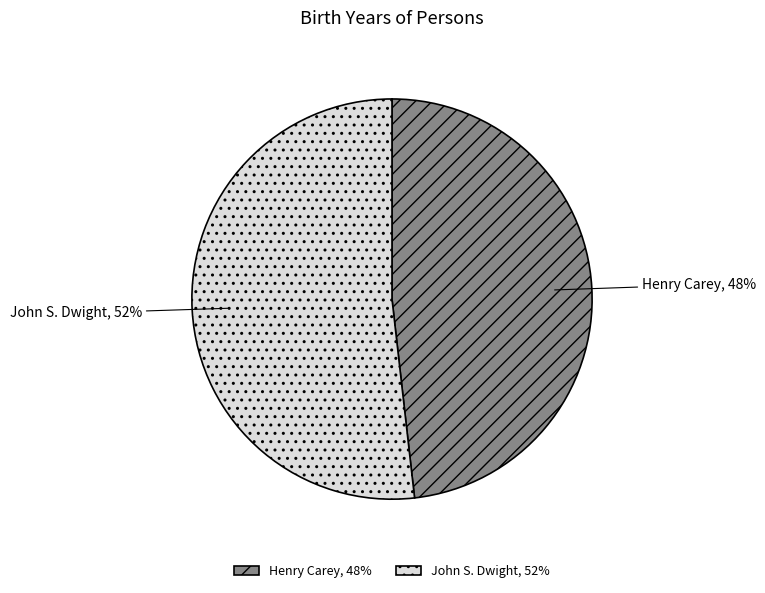

Do John S. Dwight and Henry Carey together represent more than half of the pie?

Yes